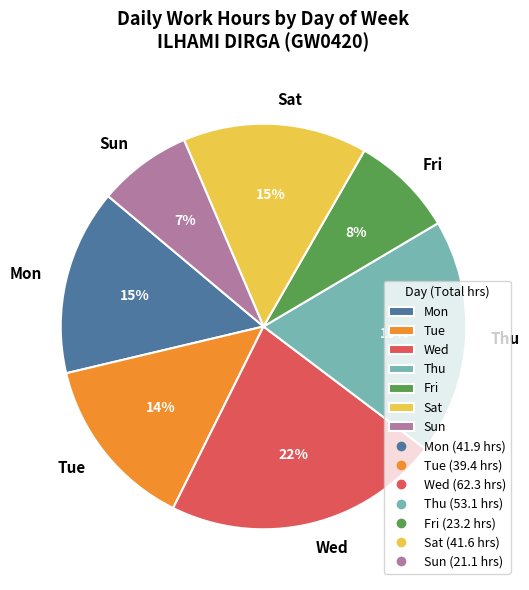

To the nearest percent, what percentage of the pie is Tue?

14%